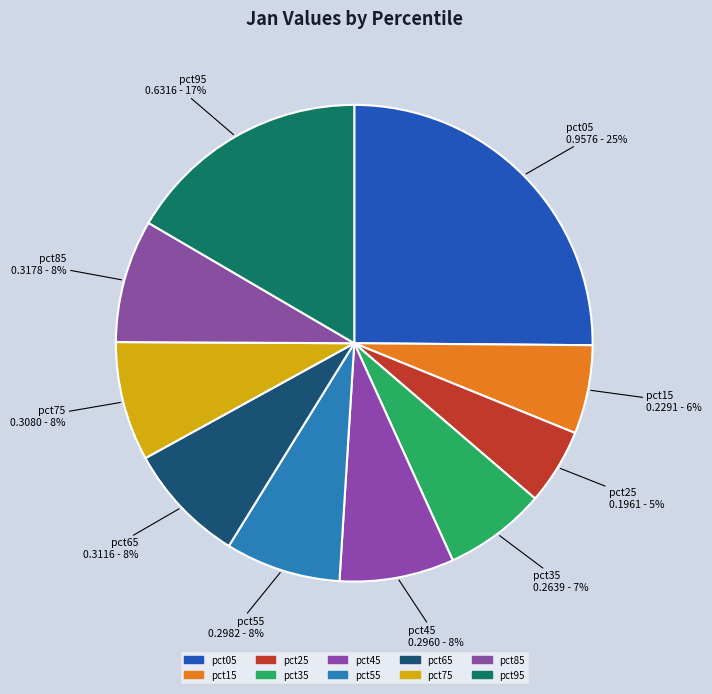

Which slice is the smallest?

pct25